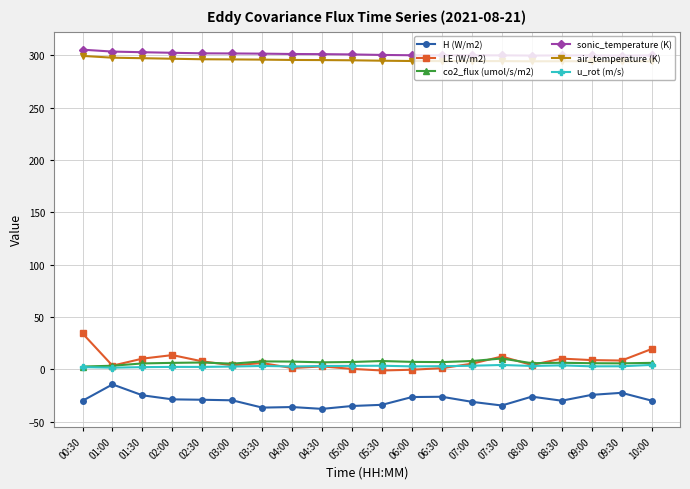

What is the maximum value shown in the chart?

305.4